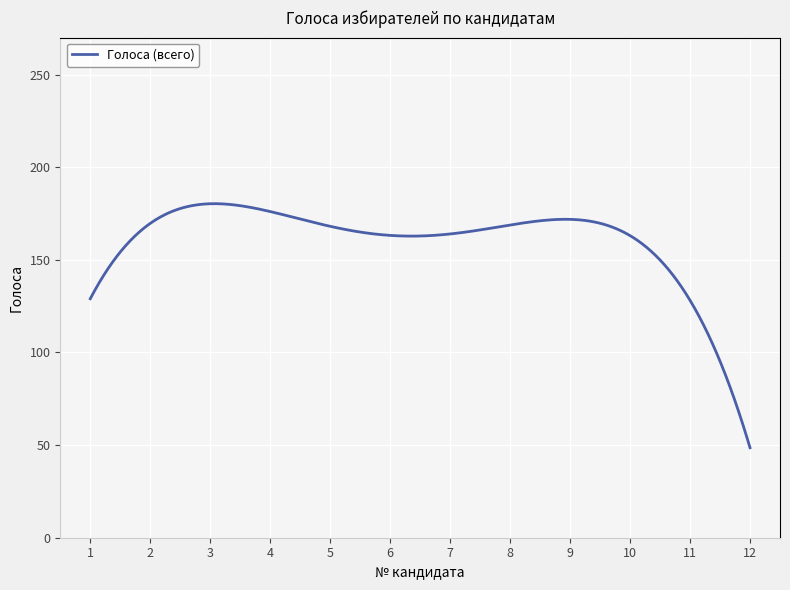

Is this an area chart (filled region under the line)?

No